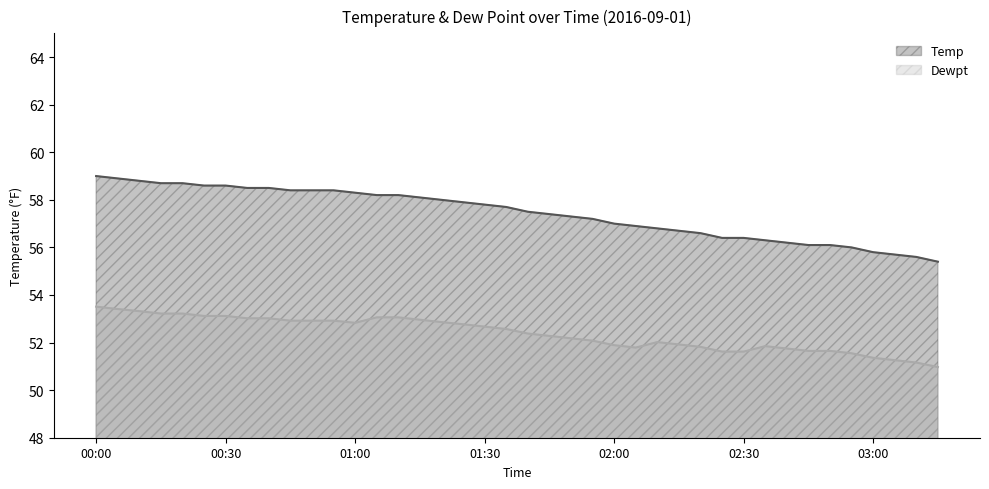

Reading left to right, what are all the values shown in this chart?

Temp: 59.0	58.9	58.8	58.7	58.7	58.6	58.6	58.5	58.5	58.4	58.4	58.4	58.3	58.2	58.2	58.1	58.0	57.9	57.8	57.7	57.5	57.4	57.3	57.2	57.0	56.9	56.8	56.7	56.6	56.4	56.4	56.3	56.2	56.1	56.1	56.0	55.8	55.7	55.6	55.4
Dewpt: 53.5	53.4	53.3	53.2	53.2	53.1	53.1	53.0	53.0	52.9	52.9	52.9	52.8	53.1	53.1	53.0	52.9	52.8	52.7	52.6	52.4	52.3	52.2	52.1	51.9	51.8	52.0	51.9	51.8	51.6	51.6	51.9	51.8	51.6	51.6	51.5	51.4	51.3	51.2	51.0